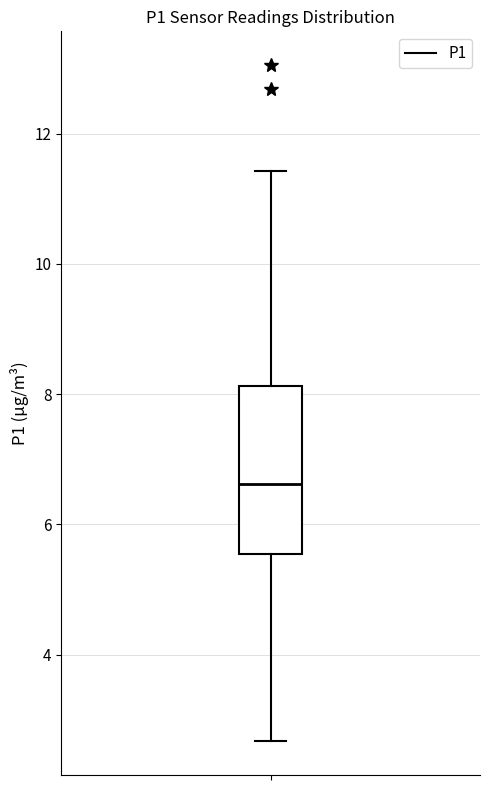

Transcribe this box plot: give where the median line is, the range the box spans, and where the two whiskers end, as read against the y-axis. The values are not printed on the chart, so give them approximately, as read against the axis.

median 6.6, box 5.6 to 8.2, whiskers 2.6 to 11.4